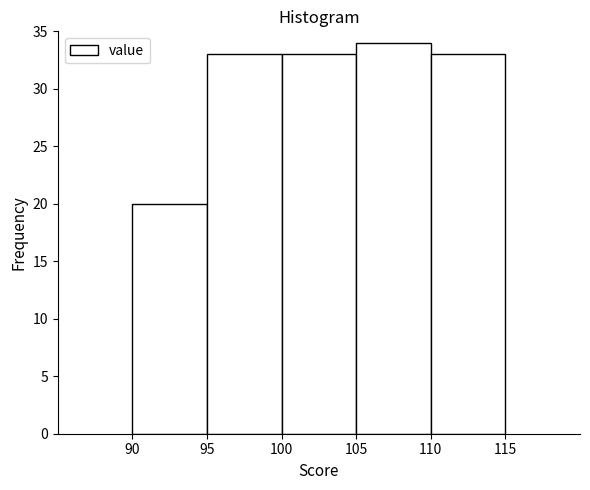

Over which range of the x-axis is the bar tallest?

105 to 110